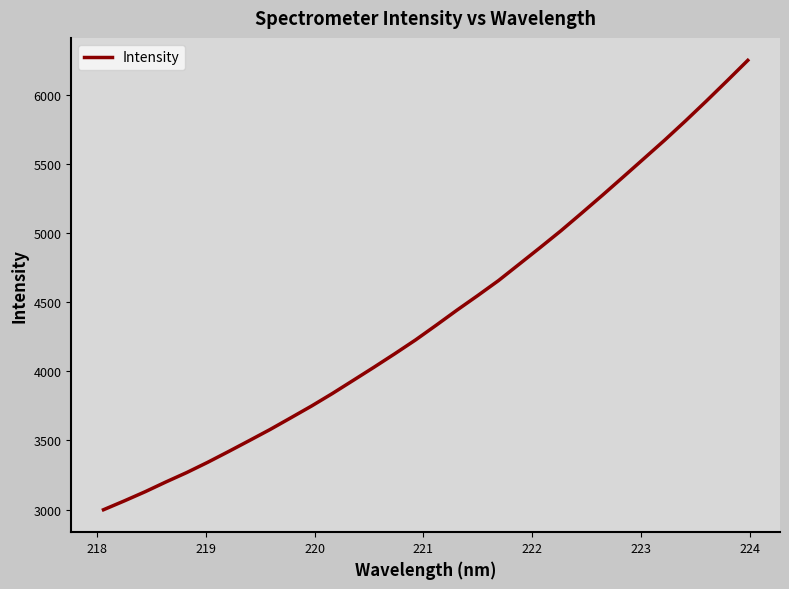

How many lines are shown in the chart?

1